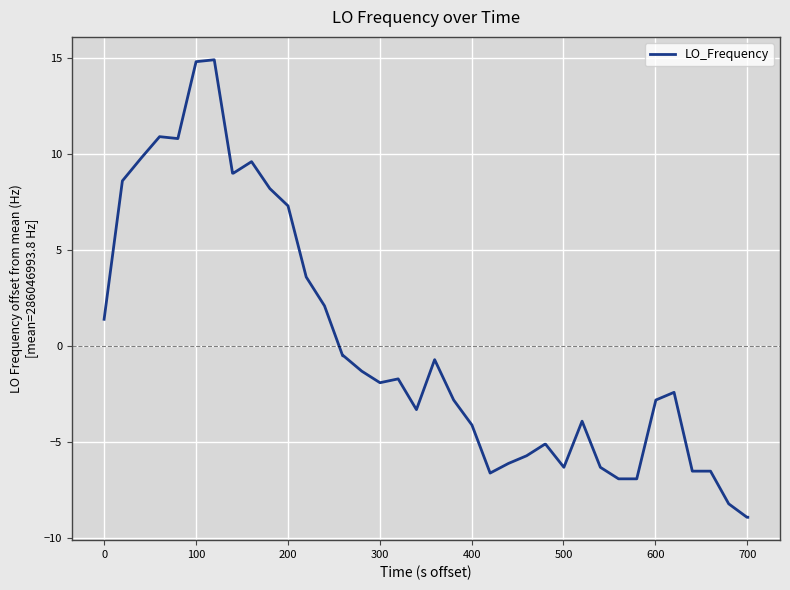

How many lines are shown in the chart?

1